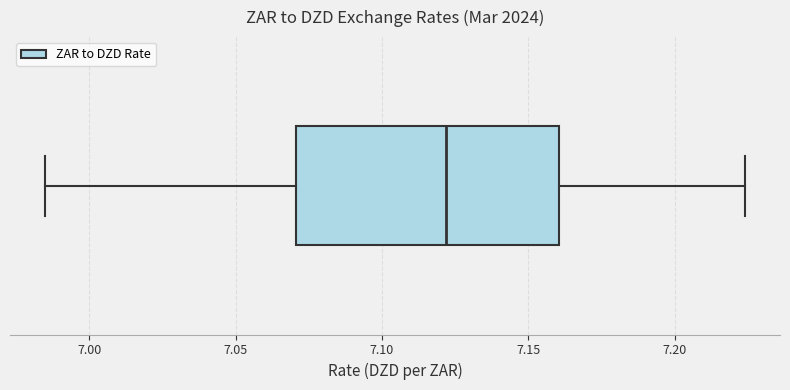

Read this box plot against the x-axis: the position of the median line, the range covered by the box, and the ends of both whiskers. The values are not printed on the chart, so give them approximately, as read against the axis.

median 7.120, box 7.070 to 7.160, whiskers 6.985 to 7.225